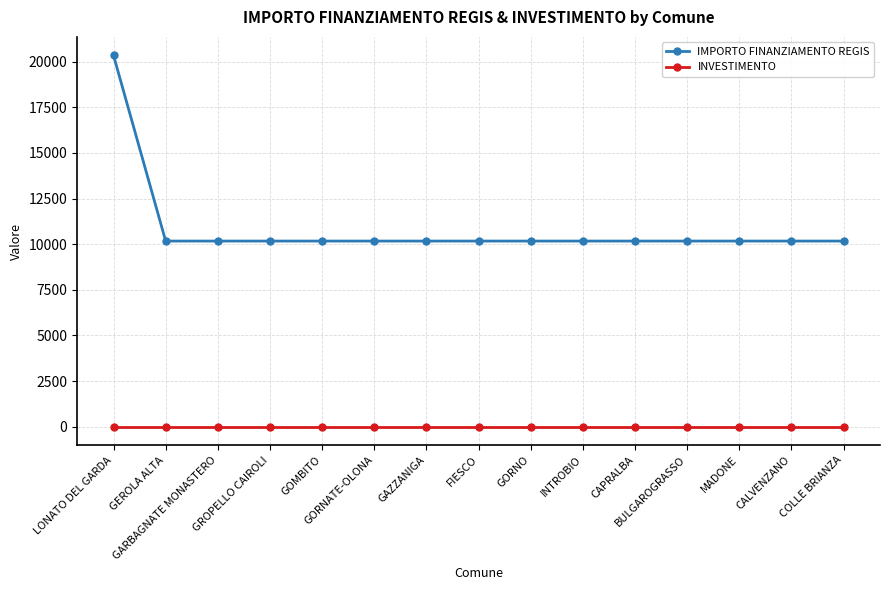

Is this an area chart (filled region under the line)?

No